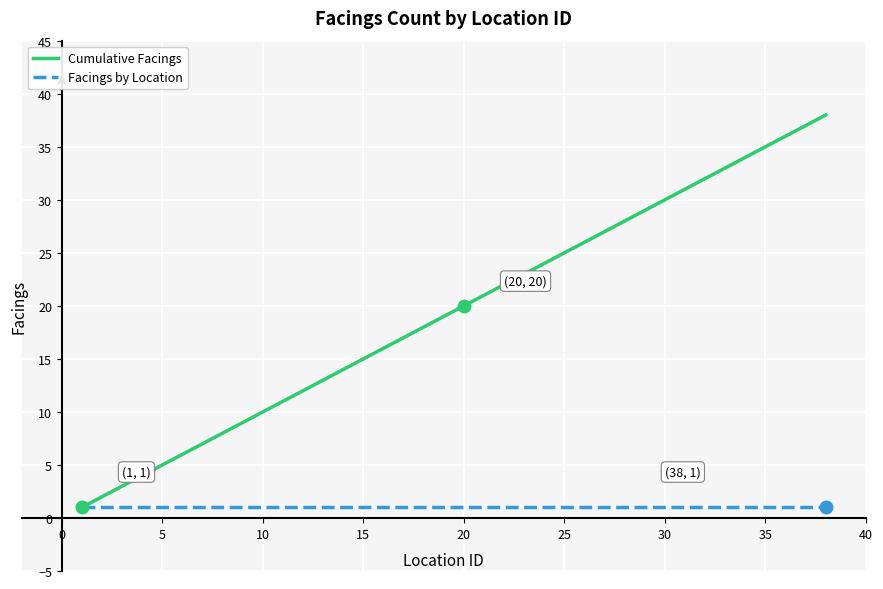

Which series has the largest range (max minus min)?

Cumulative Facings